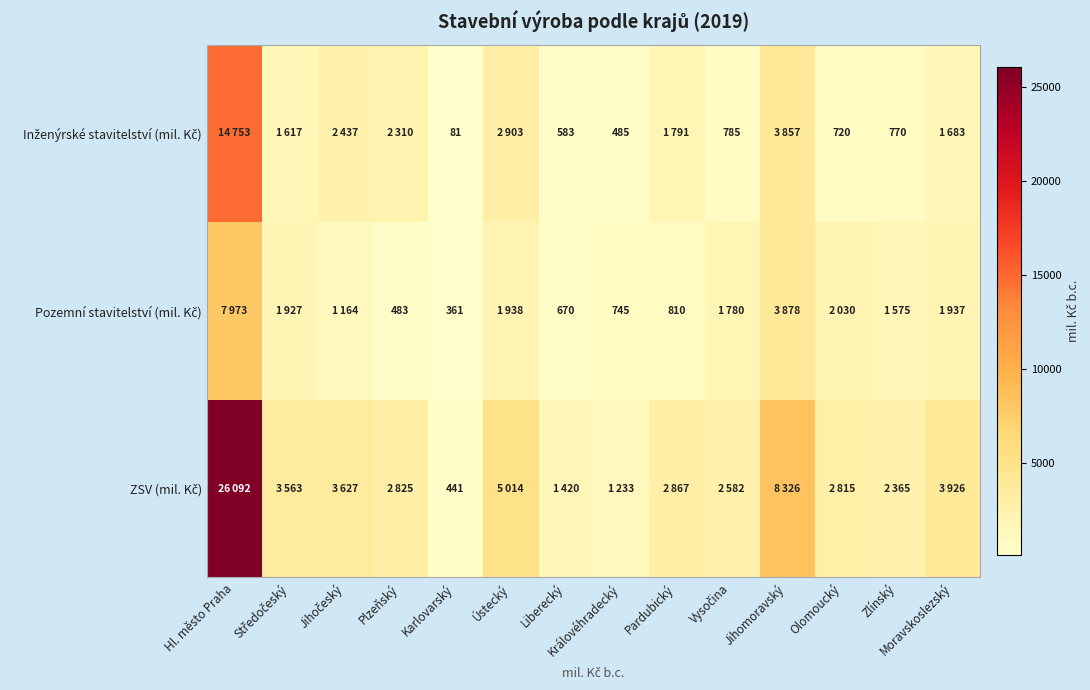

Between Středočeský and Liberecký, which is larger?

Středočeský